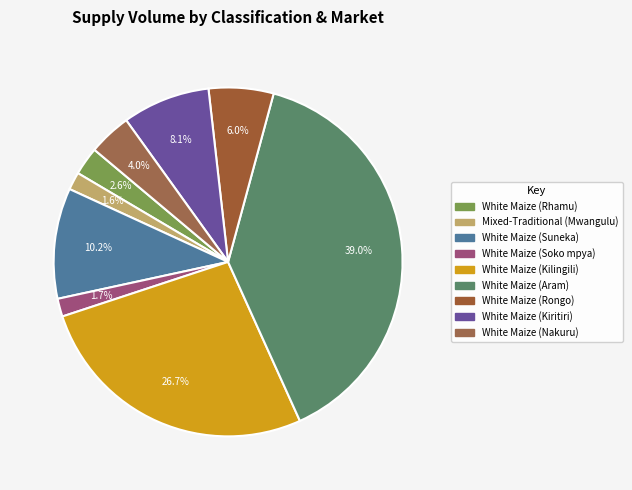

What is the total percentage of White Maize (Suneka) and White Maize (Soko mpya)?

11.9%